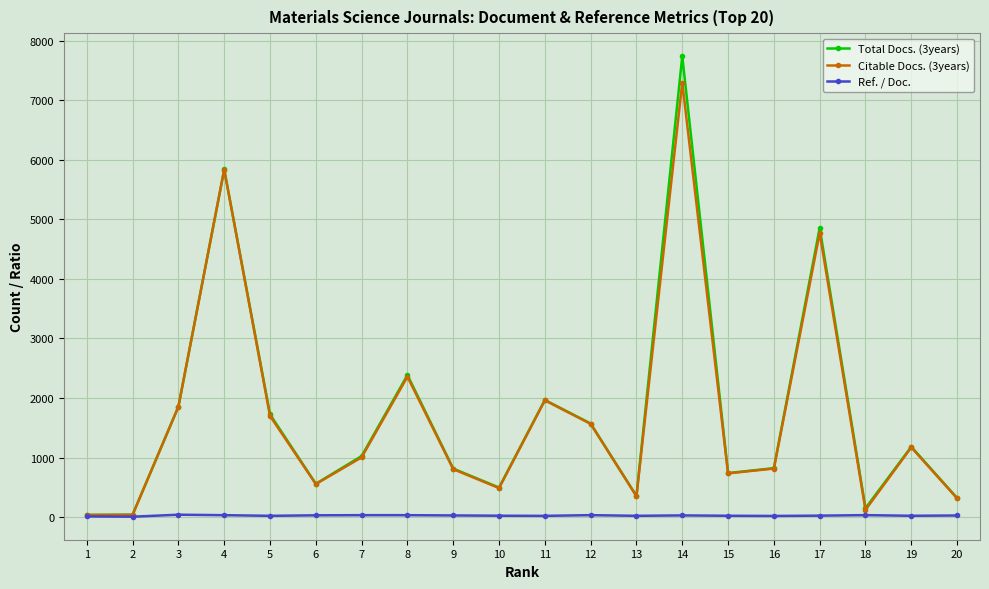

Which series has the widest spread of values?

Total Docs. (3years)